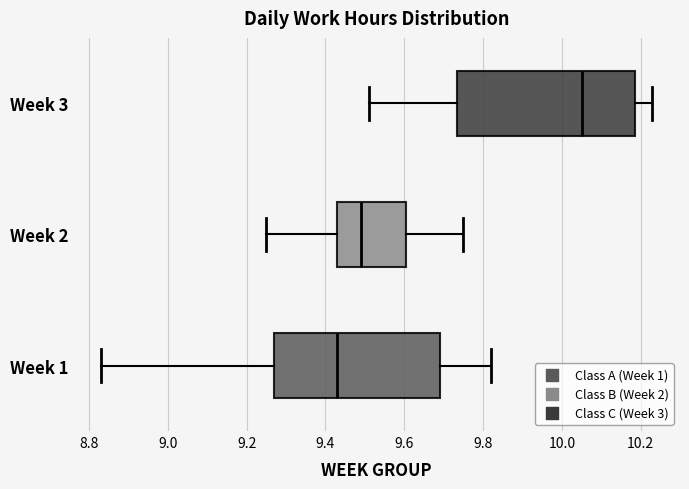

Reading bottom to top, transcribe this box plot: for each box, give where its median line is, the range the box spans, and where its two whiskers end, as read against the x-axis. The values are not printed on the chart, so give them approximately, as read against the axis.

Week 1: median 9.44, box 9.28 to 9.70, whiskers 8.84 to 9.82
Week 2: median 9.50, box 9.44 to 9.60, whiskers 9.26 to 9.76
Week 3: median 10.06, box 9.74 to 10.18, whiskers 9.52 to 10.24